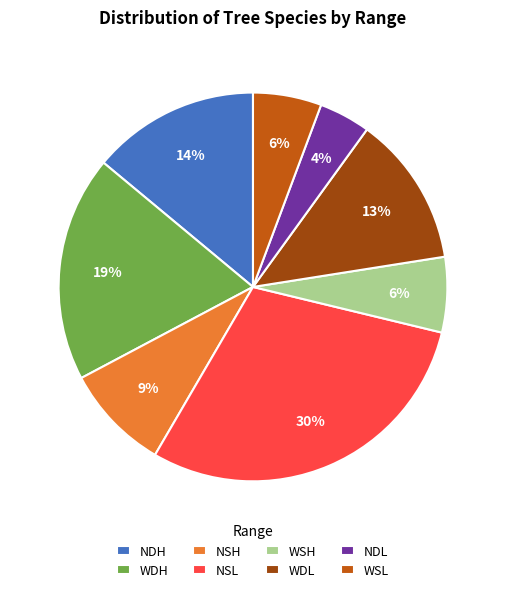

Is there any slice that represents more than half of the pie?

No